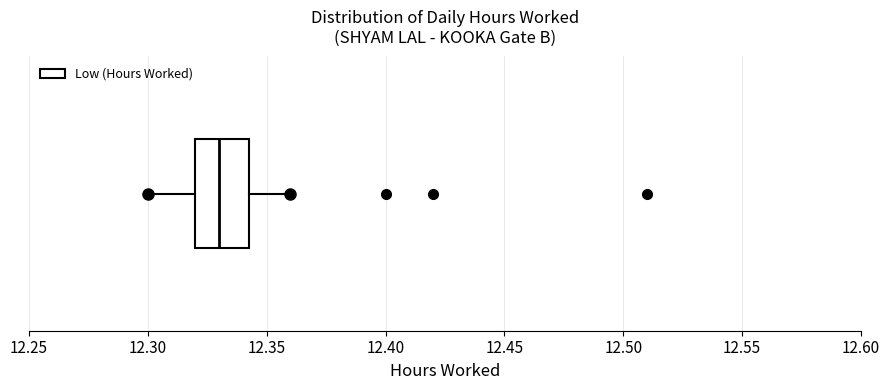

Where does the median line of the box sit on the x-axis? The values are not printed on the chart, so give them approximately, as read against the axis.

12.330